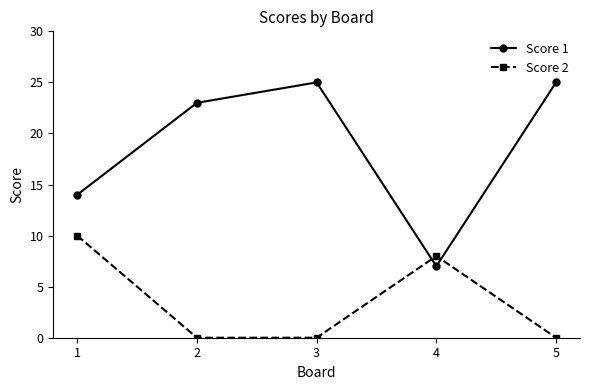

How many interior local peaks does the Score 2 series have?

1